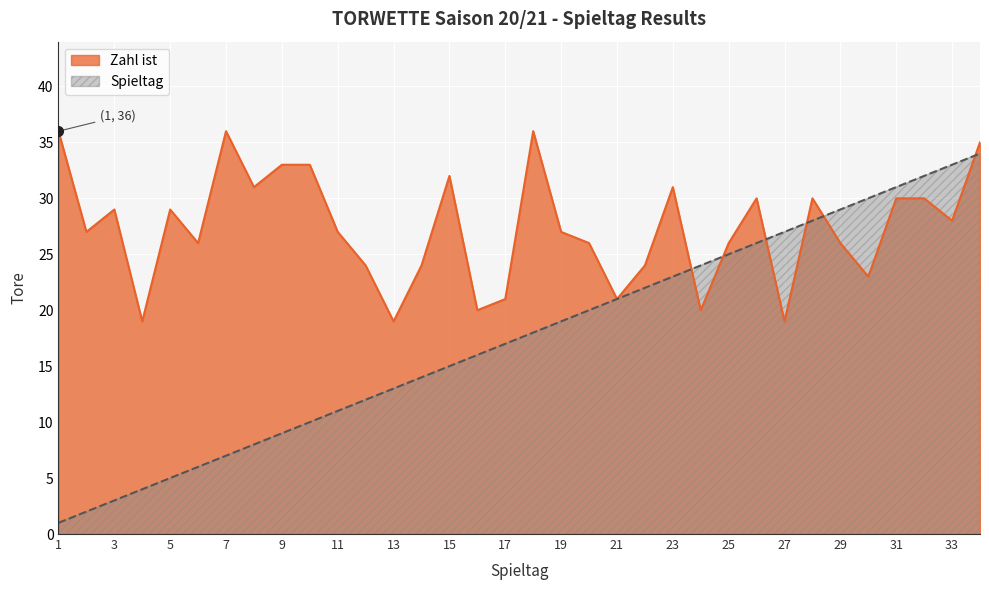

List the series in order of their overall mean, lowest first.

Spieltag, Zahl ist